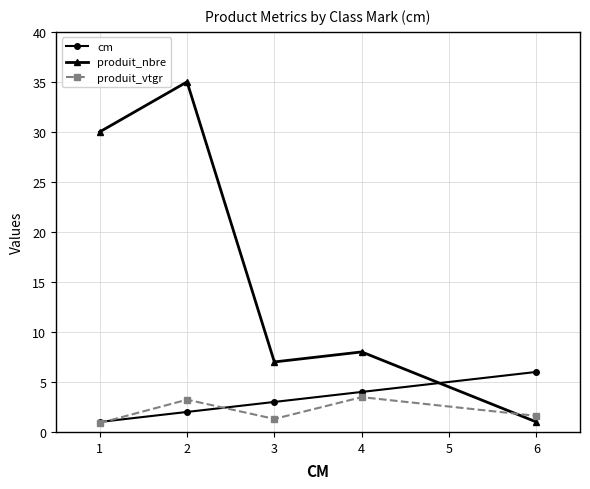

What is the smallest value displayed?

0.9